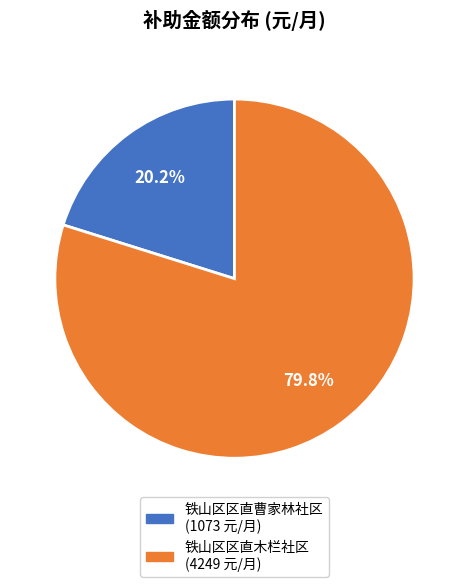

To the nearest percent, what percentage of the pie is 铁山区区直木栏社区?

80%